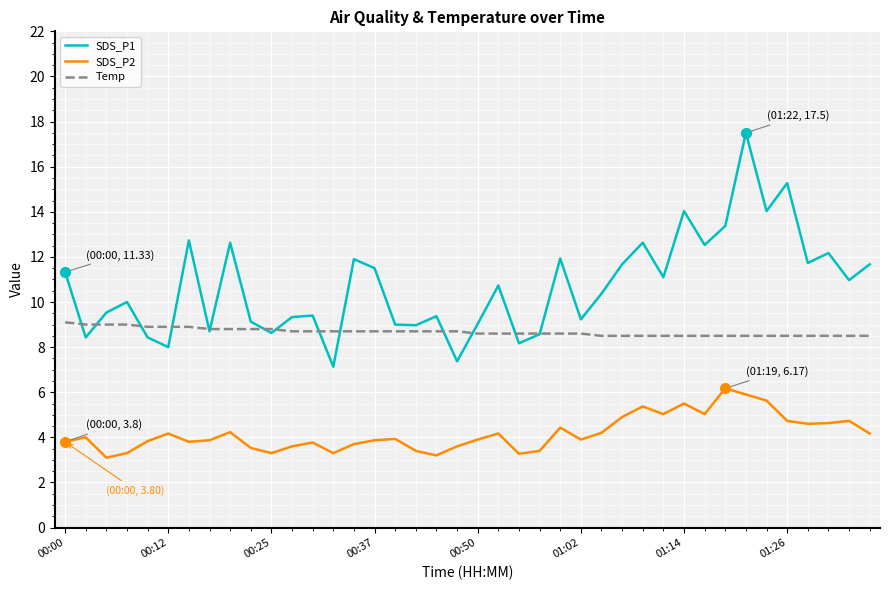

What is the smallest value displayed?

3.1